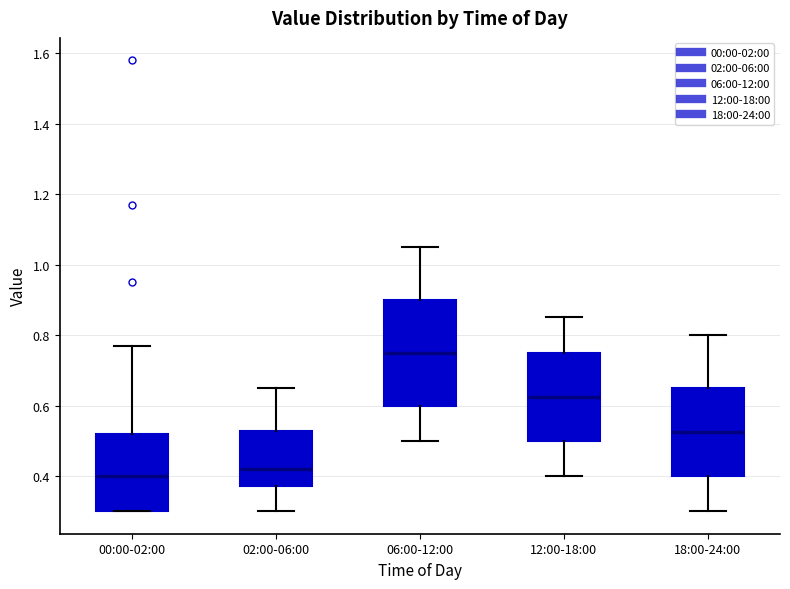

Reading left to right, transcribe this box plot: for each box, give where its median line is, the range the box spans, and where its two whiskers end, as read against the y-axis. The values are not printed on the chart, so give them approximately, as read against the axis.

00:00-02:00: median 0.40, box 0.30 to 0.52, whiskers 0.30 to 0.78
02:00-06:00: median 0.42, box 0.38 to 0.52, whiskers 0.30 to 0.66
06:00-12:00: median 0.76, box 0.60 to 0.90, whiskers 0.50 to 1.06
12:00-18:00: median 0.62, box 0.50 to 0.76, whiskers 0.40 to 0.86
18:00-24:00: median 0.52, box 0.40 to 0.66, whiskers 0.30 to 0.80